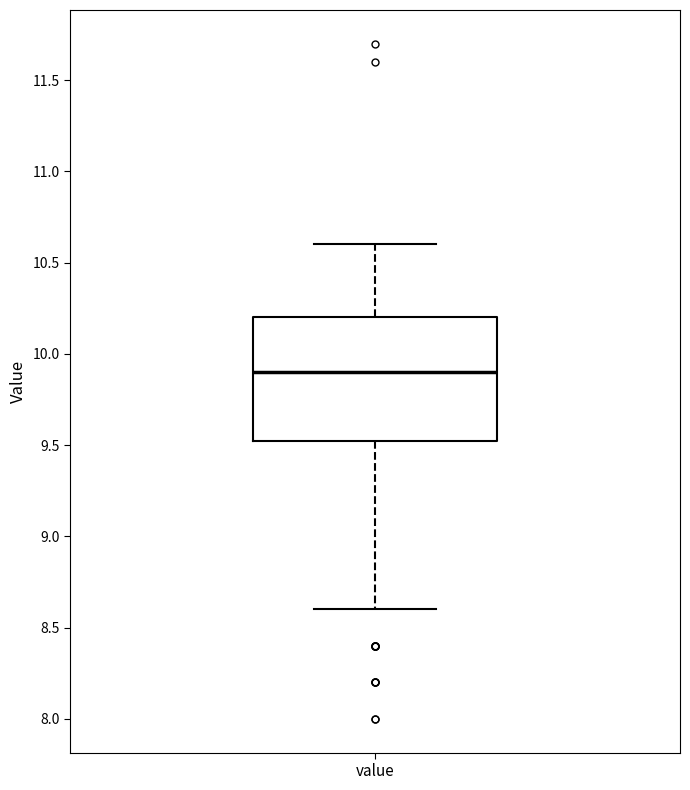

Transcribe this box plot: give where the median line is, the range the box spans, and where the two whiskers end, as read against the y-axis. The values are not printed on the chart, so give them approximately, as read against the axis.

median 9.90, box 9.55 to 10.20, whiskers 8.60 to 10.60